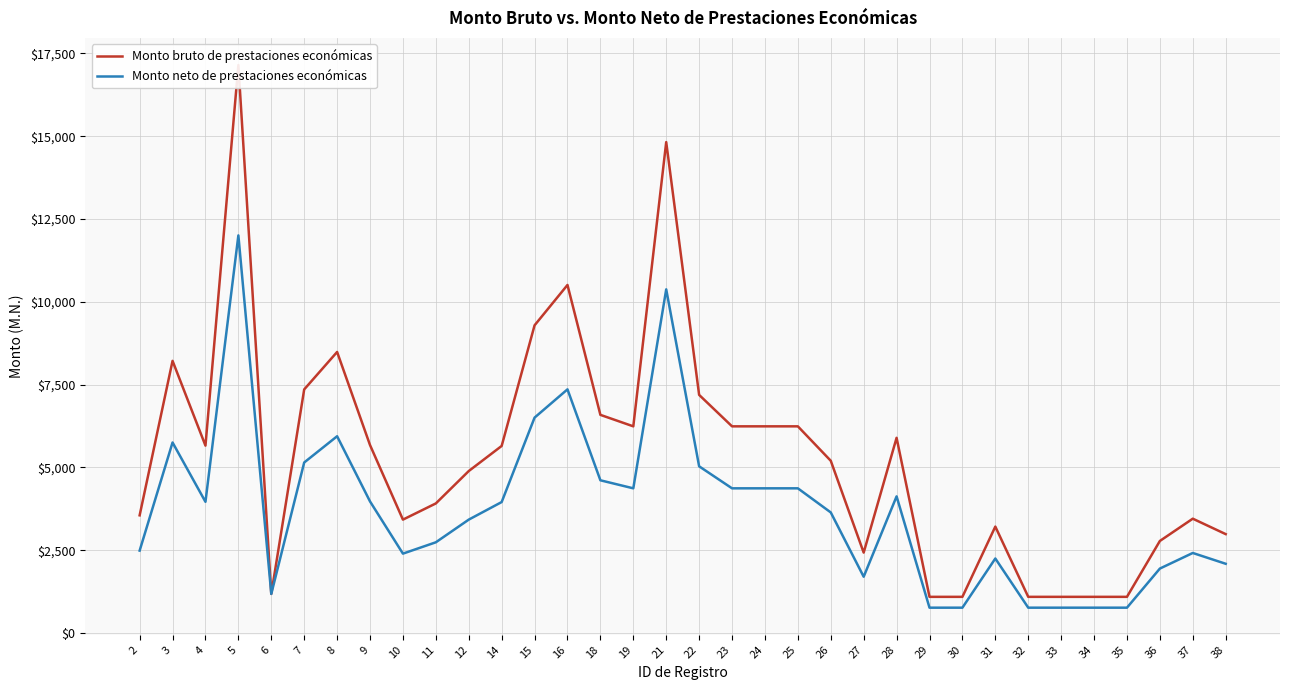

List the series in order of their peak value, highest first.

Monto bruto de prestaciones económicas, Monto neto de prestaciones económicas